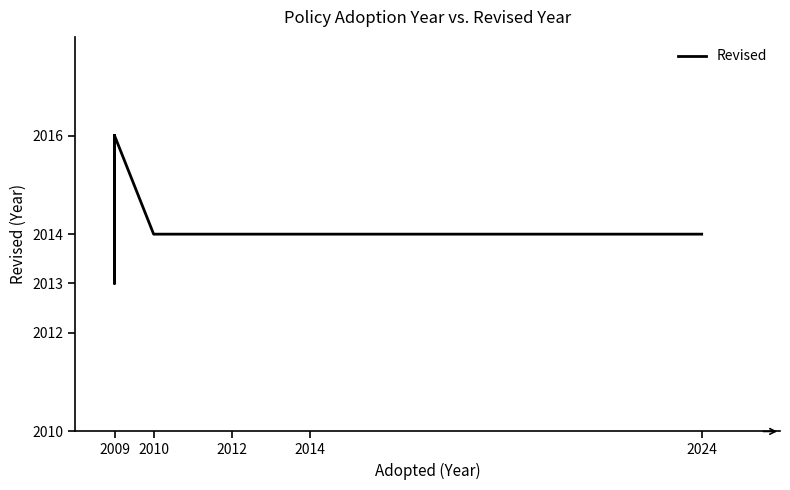

What is the average value?

2014